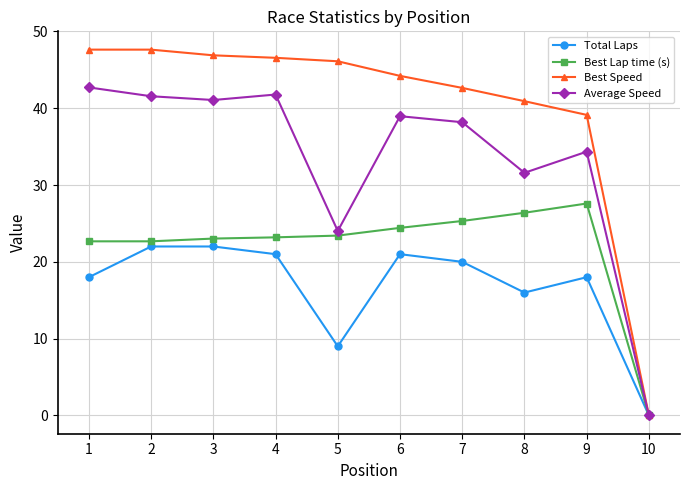

Which series has the largest total across all categories?

Best Speed